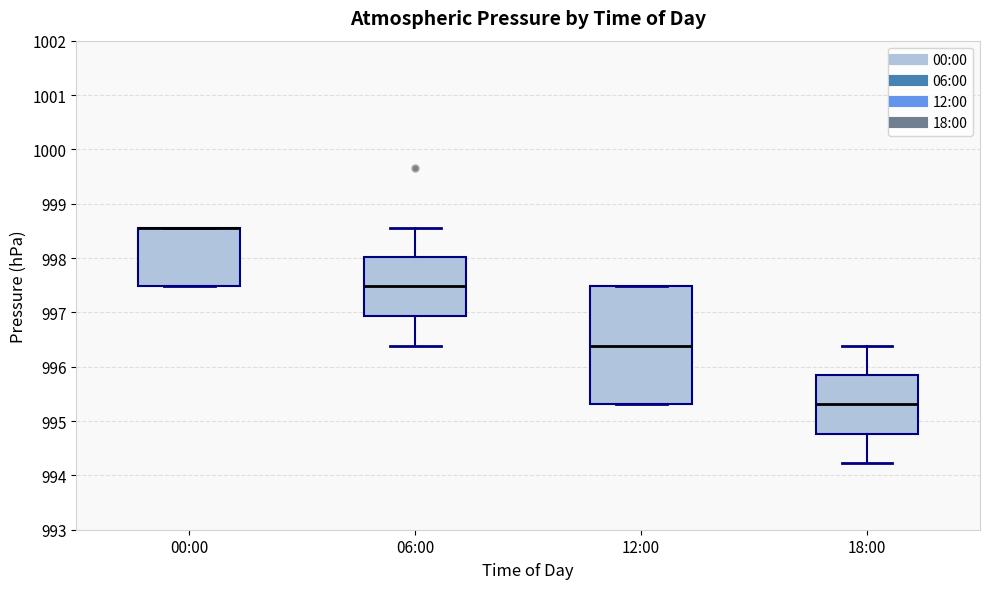

Where is the upper edge of the box for 12:00 on the y-axis? The values are not printed on the chart, so give them approximately, as read against the axis.

997.5